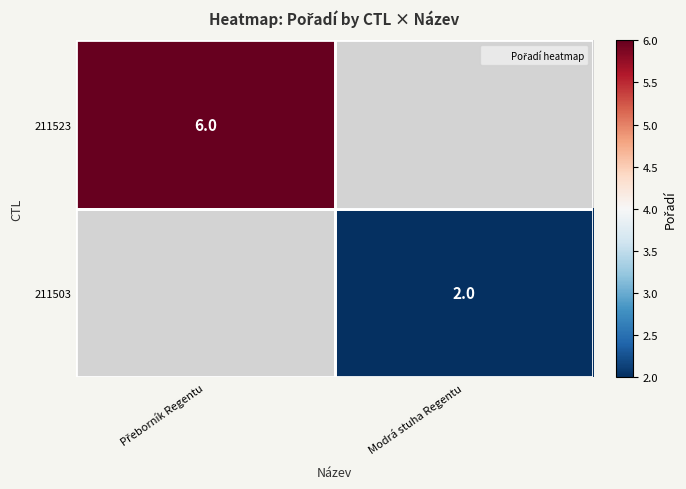

How many positive values does the 211503 series have?

1